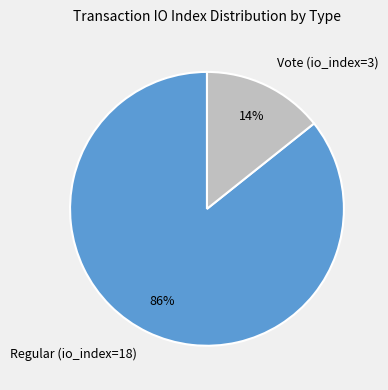

To the nearest percent, what percentage of the pie is Regular (io_index=18)?

86%